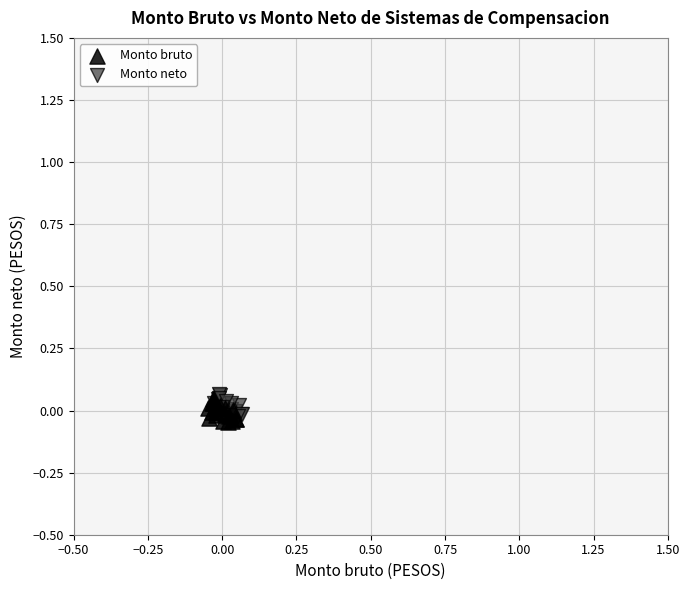

Which series has the widest spread of Y values?

Monto bruto